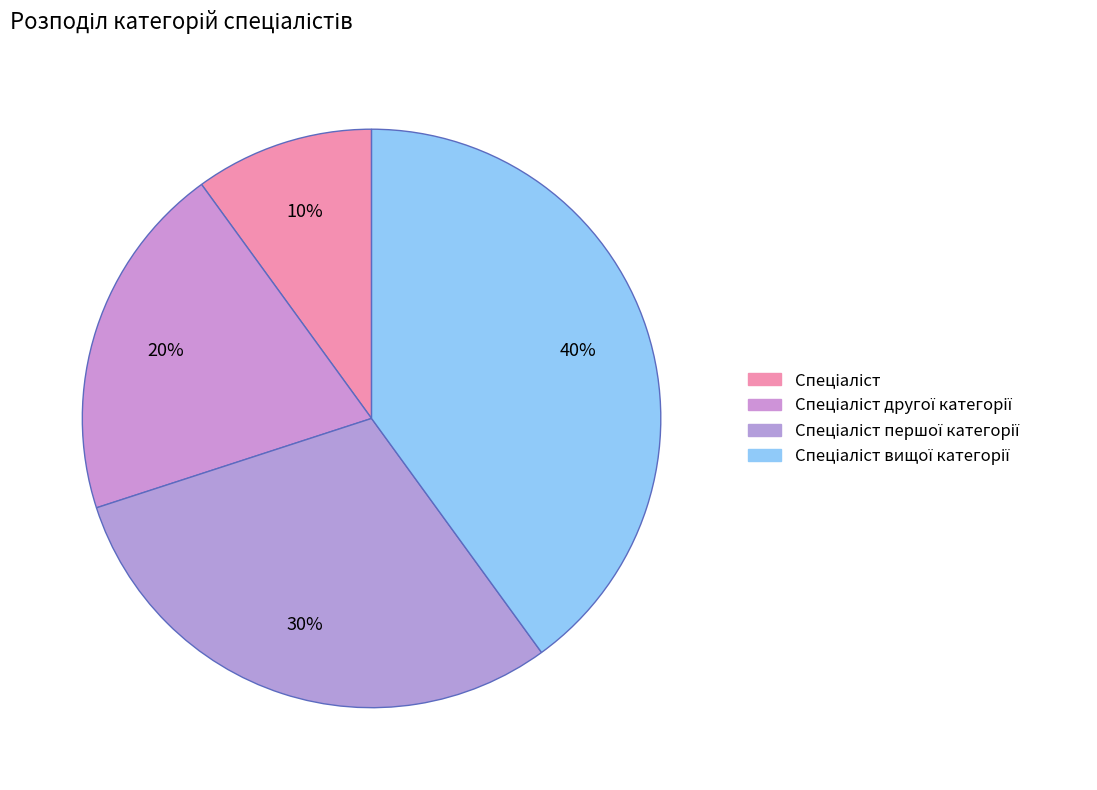

To the nearest percent, what is the difference between the largest and smallest slice percentages?

30%